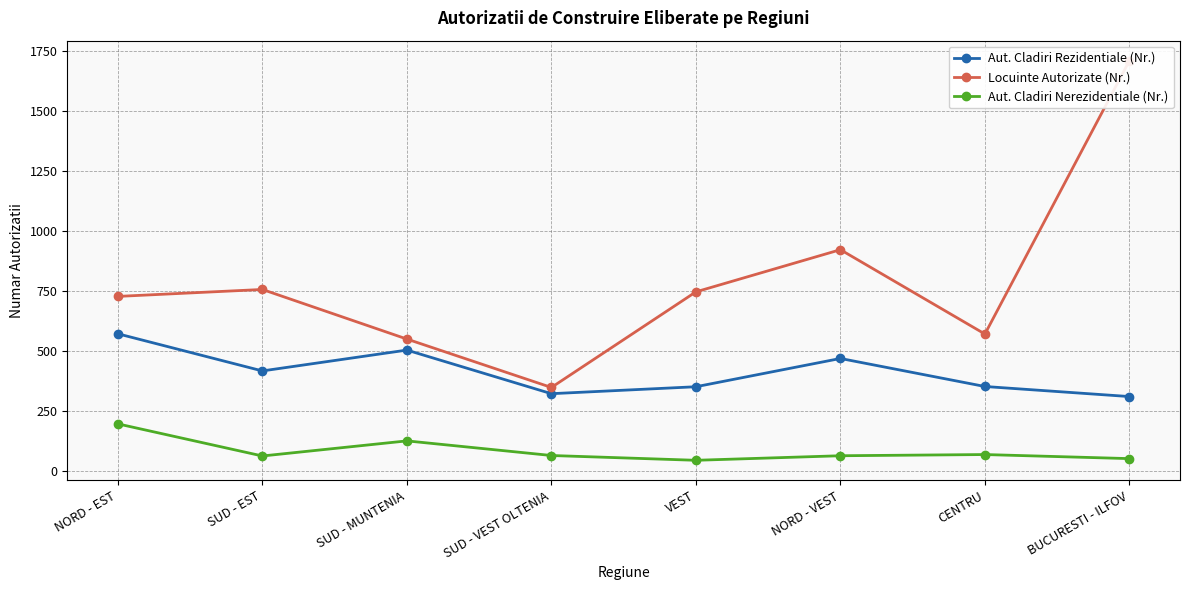

The Aut. Cladiri Nerezidentiale (Nr.) series shows 208 at SUD - MUNTENIA. True or false?

False